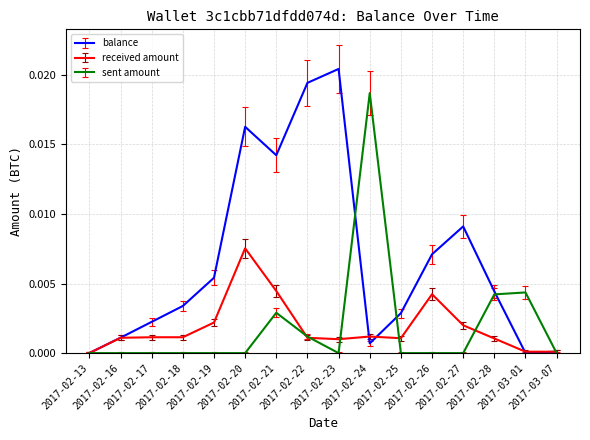

Count the number of categories in the chart.

16